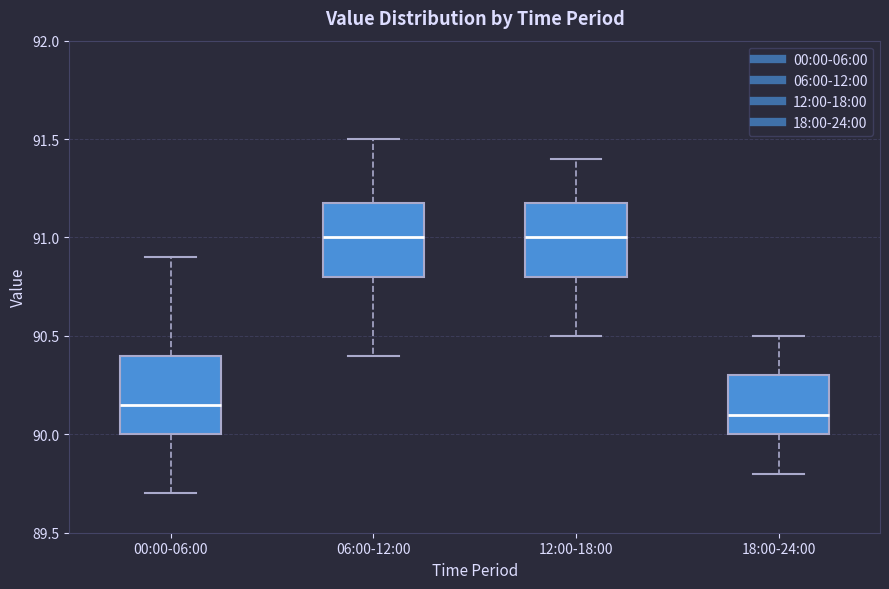

Which box's median line is the lowest?

18:00-24:00